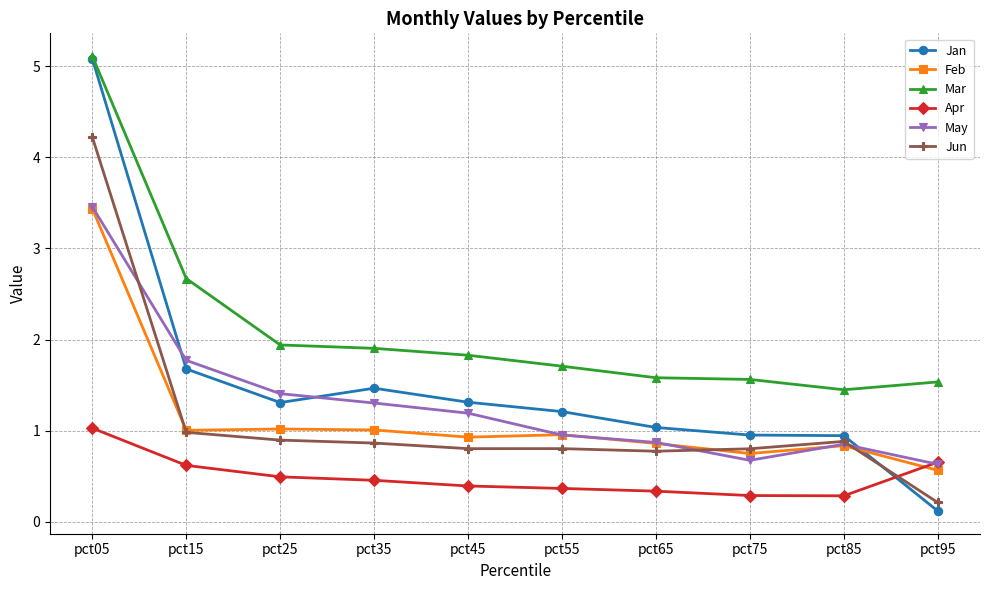

True or false: Feb has a value of 3.4 at pct05.

True